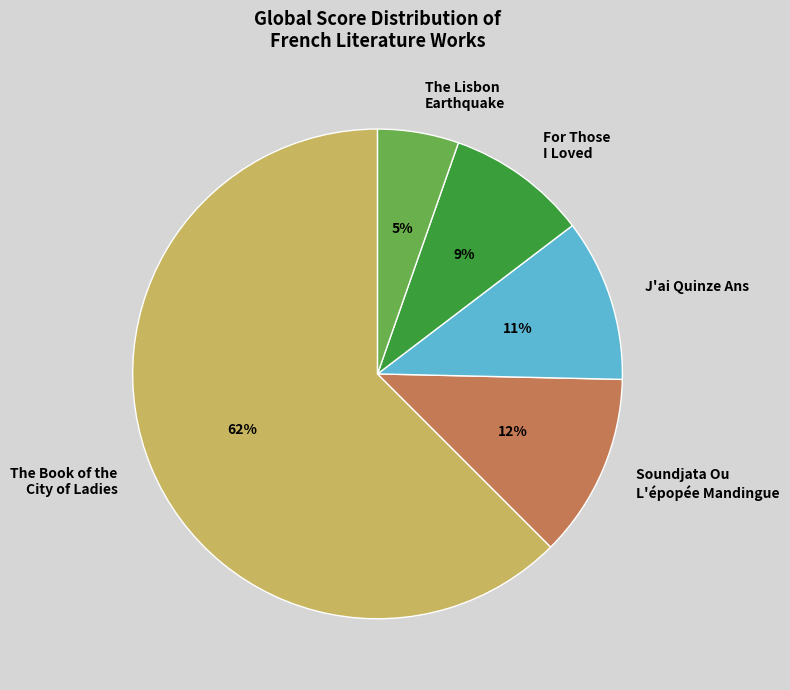

Is there any slice that represents more than half of the pie?

Yes